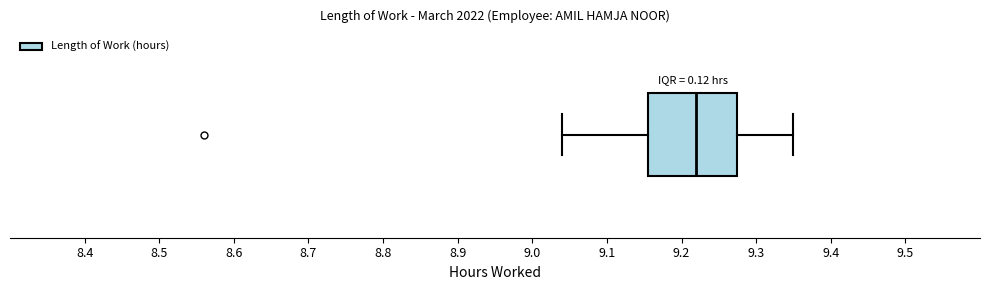

Read this box plot against the x-axis: the position of the median line, the range covered by the box, and the ends of both whiskers. The values are not printed on the chart, so give them approximately, as read against the axis.

median 9.22, box 9.16 to 9.28, whiskers 9.04 to 9.35